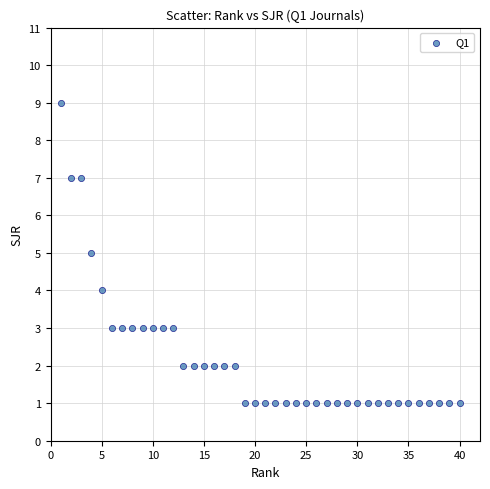

What is the range of Y values (max minus min)?

8